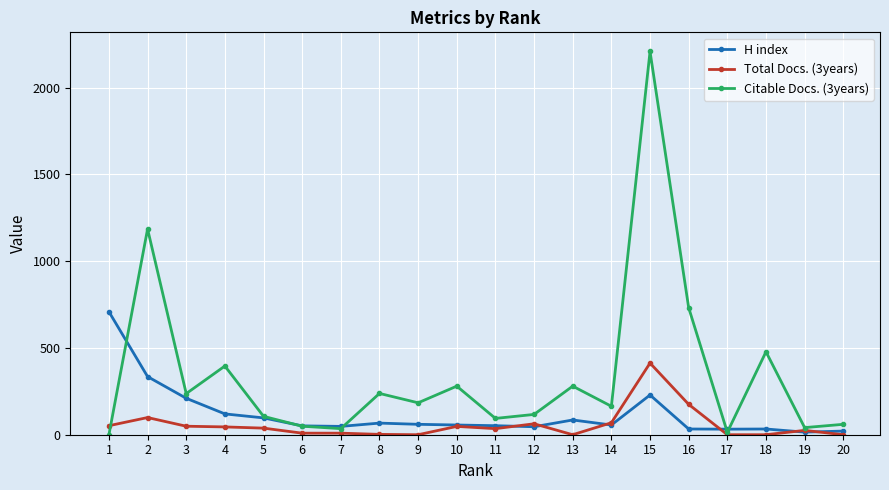

Is the value of Total Docs. (3years) at 13 greater than the value of Citable Docs. (3years) at 5?

No